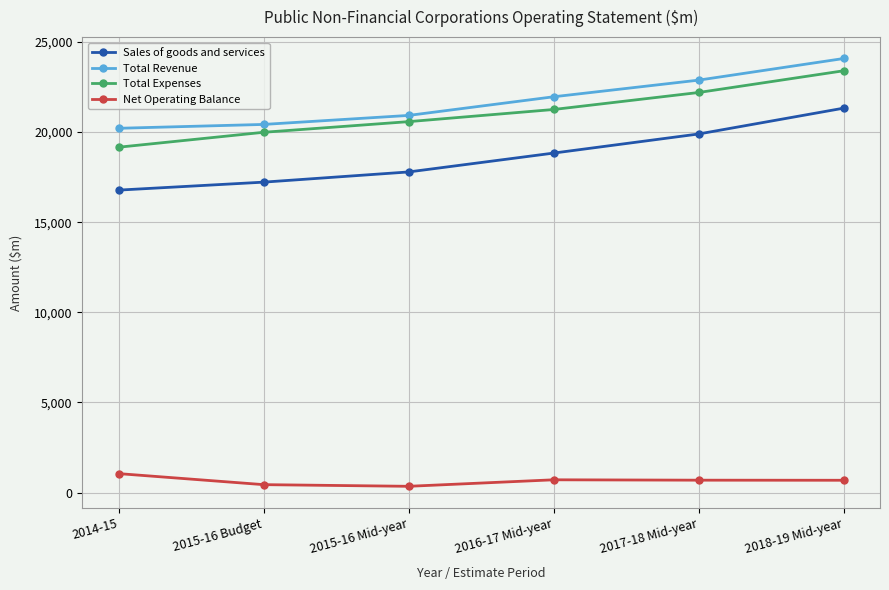

Is the value of Sales of goods and services at 2016-17 Mid-year greater than the value of Total Expenses at 2017-18 Mid-year?

No